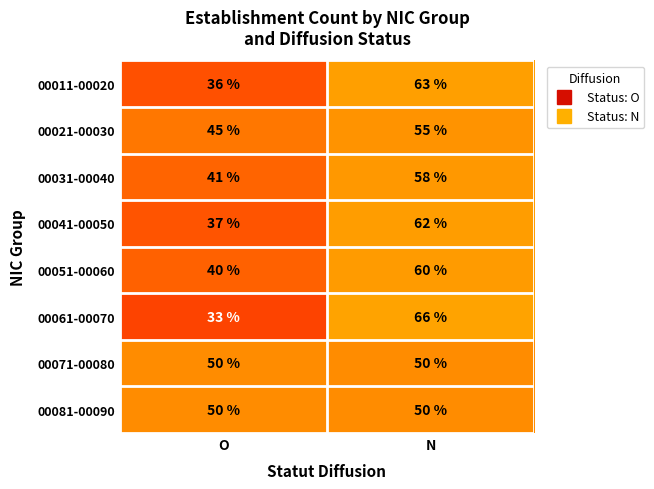

List the labels in order of 00011-00020 value, largest first.

N, O